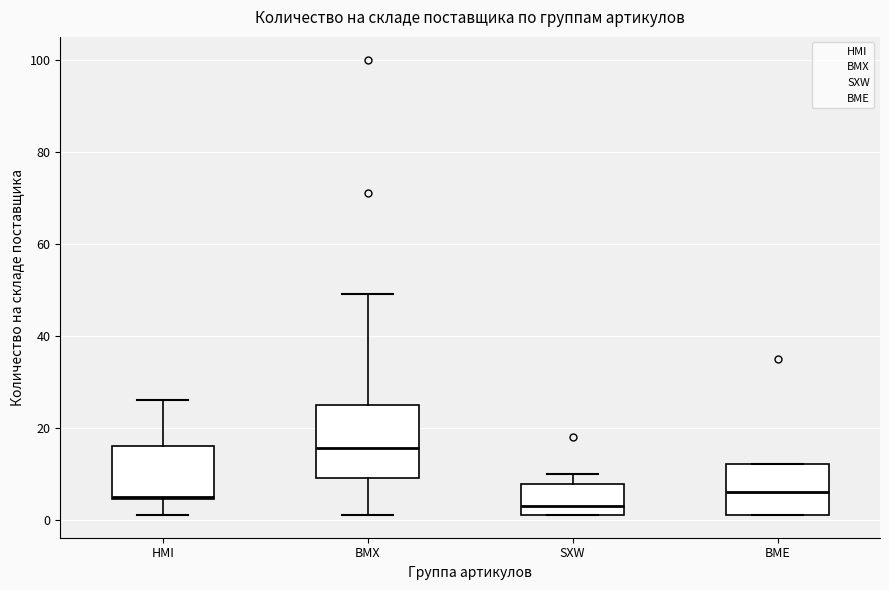

Which box's median line is the highest?

BMX